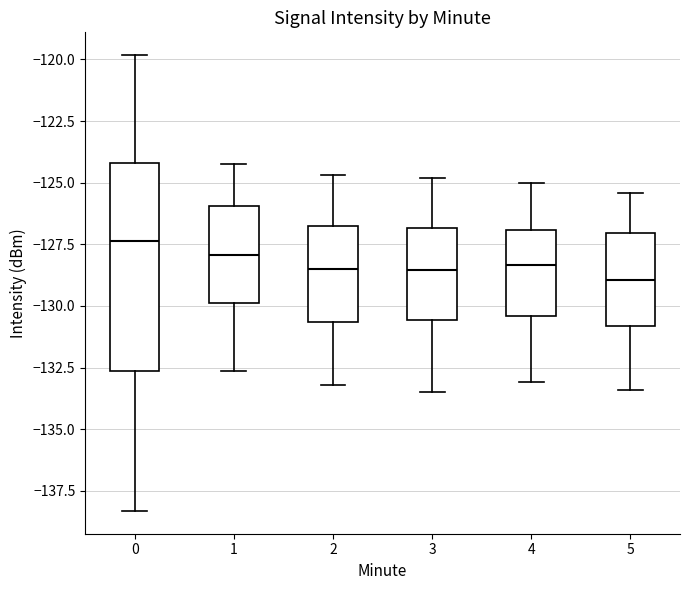

Where does the upper whisker of the box at x = 3 end on the y-axis? The values are not printed on the chart, so give them approximately, as read against the axis.

-125.0